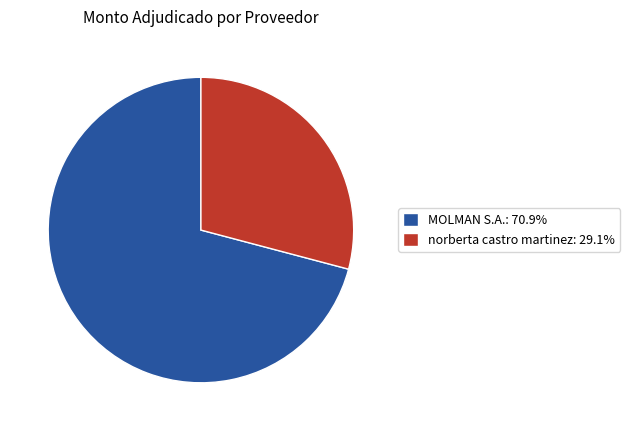

Which slice represents more than half of the pie?

MOLMAN S.A.